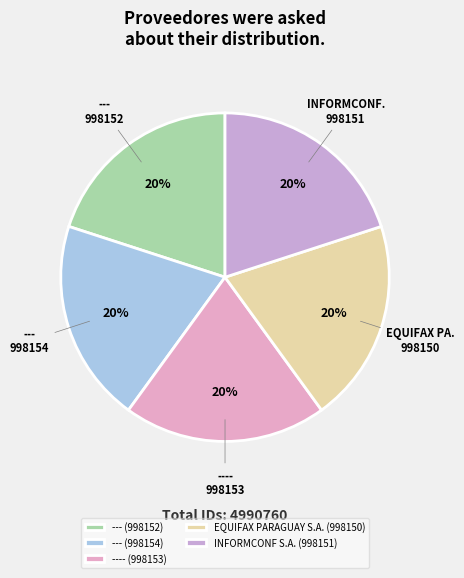

Rank the categories by value from highest to lowest.

---, ----, ---, INFORMCONF S.A., EQUIFAX PARAGUAY S.A.